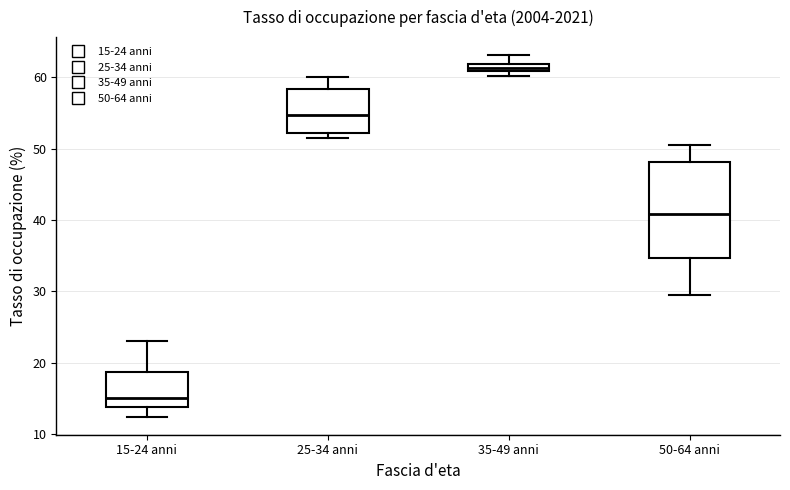

Which box is the tallest, from its lower edge to its upper edge?

50-64 anni